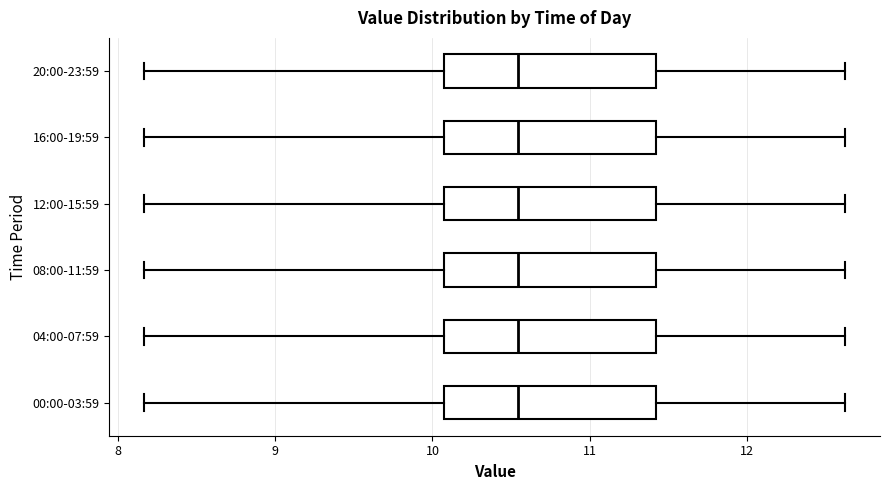

Reading bottom to top, transcribe this box plot: for each box, give where its median line is, the range the box spans, and where its two whiskers end, as read against the x-axis. The values are not printed on the chart, so give them approximately, as read against the axis.

00:00-03:59: median 10.5, box 10.1 to 11.4, whiskers 8.2 to 12.6
04:00-07:59: median 10.5, box 10.1 to 11.4, whiskers 8.2 to 12.6
08:00-11:59: median 10.5, box 10.1 to 11.4, whiskers 8.2 to 12.6
12:00-15:59: median 10.5, box 10.1 to 11.4, whiskers 8.2 to 12.6
16:00-19:59: median 10.5, box 10.1 to 11.4, whiskers 8.2 to 12.6
20:00-23:59: median 10.5, box 10.1 to 11.4, whiskers 8.2 to 12.6